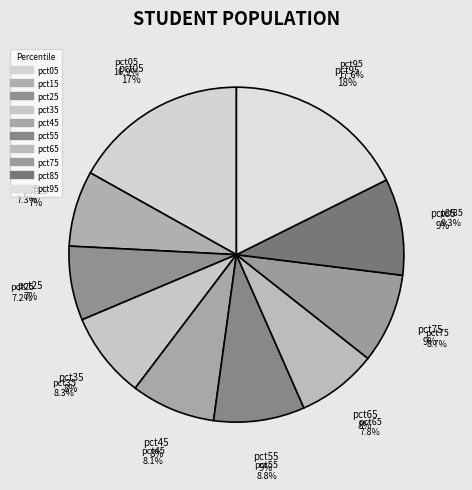

The pct25 slice represents 1% of the pie. True or false?

False